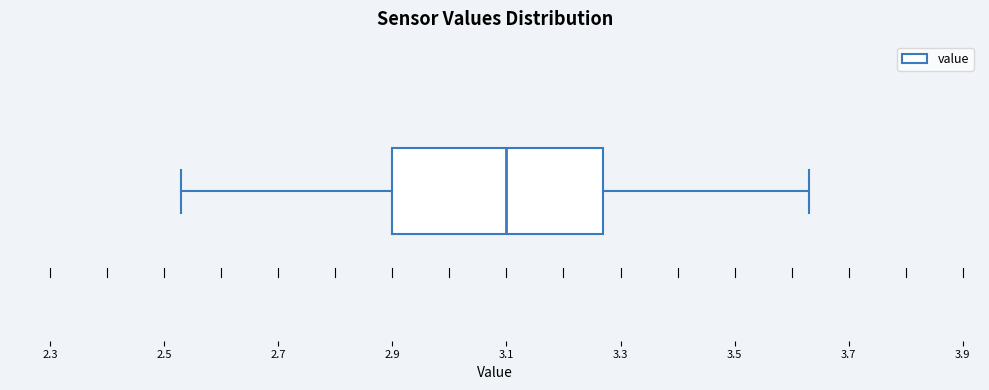

Where does the left whisker of the box end on the x-axis? The values are not printed on the chart, so give them approximately, as read against the axis.

2.54